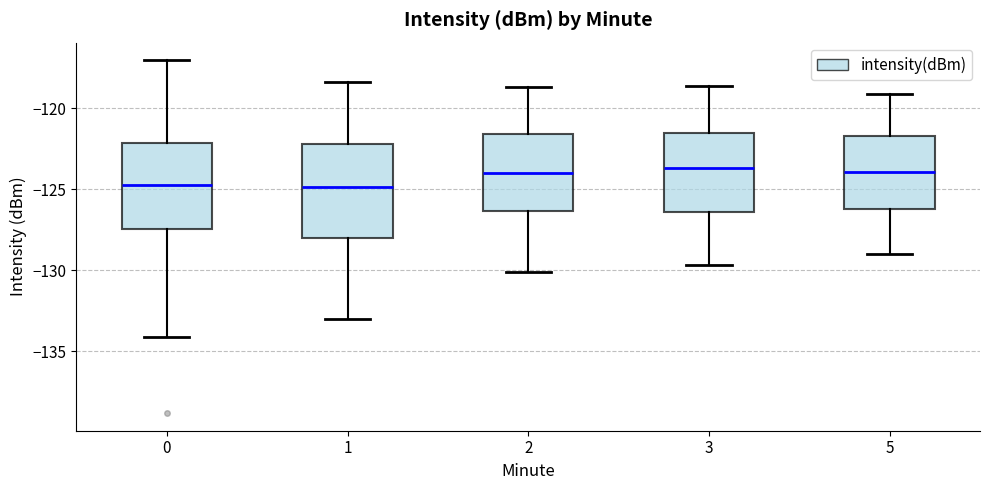

Reading left to right, transcribe this box plot: for each box, give where its median line is, the range the box spans, and where its two whiskers end, as read against the y-axis. The values are not printed on the chart, so give them approximately, as read against the axis.

0: median -124.5, box -127.5 to -122.0, whiskers -134.0 to -117.0
1: median -125.0, box -128.0 to -122.0, whiskers -133.0 to -118.5
2: median -124.0, box -126.5 to -121.5, whiskers -130.0 to -118.5
3: median -123.5, box -126.5 to -121.5, whiskers -129.5 to -118.5
5: median -124.0, box -126.0 to -121.5, whiskers -129.0 to -119.0